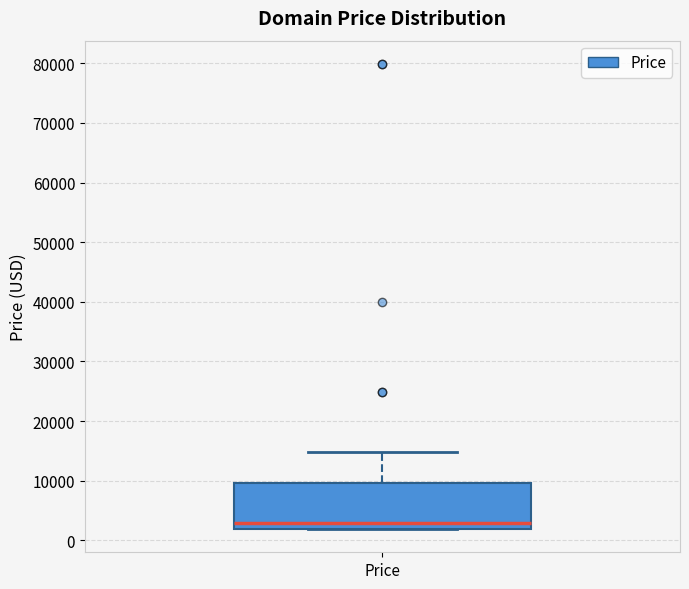

Where does the upper whisker of the box for Price end on the y-axis? The values are not printed on the chart, so give them approximately, as read against the axis.

15000